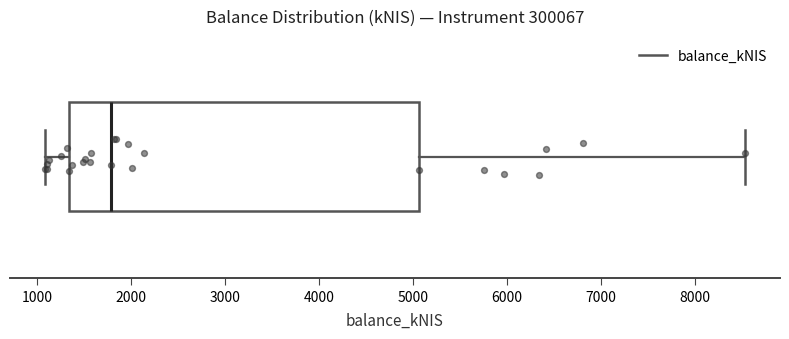

Read this box plot against the x-axis: the position of the median line, the range covered by the box, and the ends of both whiskers. The values are not printed on the chart, so give them approximately, as read against the axis.

median 1800, box 1300 to 5100, whiskers 1100 to 8500